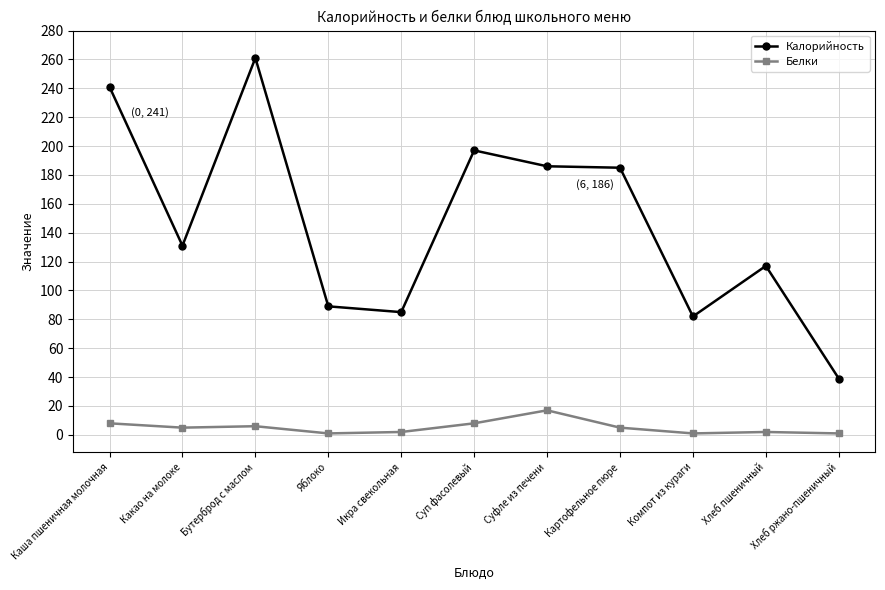

How many values in the Белки series are below 5?

5